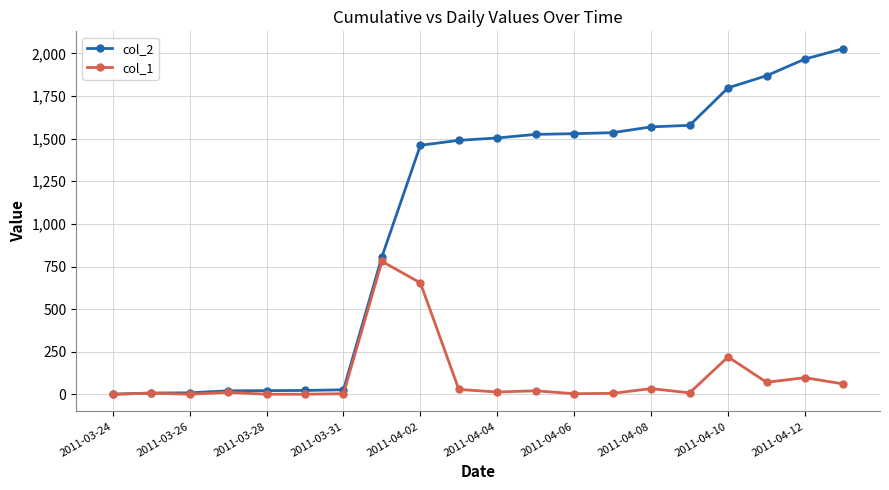

List the series in order of their overall mean, highest first.

col_2, col_1